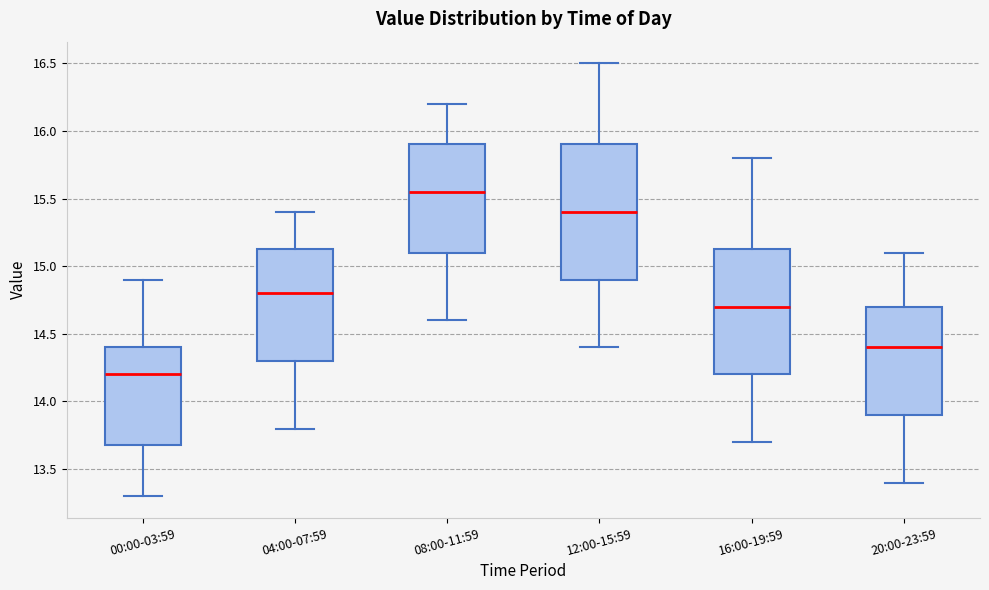

Reading left to right, read every box against the y-axis: the position of its median line, the range the box covers, and the ends of its whiskers. The values are not printed on the chart, so give them approximately, as read against the axis.

00:00-03:59: median 14.20, box 13.70 to 14.40, whiskers 13.30 to 14.90
04:00-07:59: median 14.80, box 14.30 to 15.15, whiskers 13.80 to 15.40
08:00-11:59: median 15.55, box 15.10 to 15.90, whiskers 14.60 to 16.20
12:00-15:59: median 15.40, box 14.90 to 15.90, whiskers 14.40 to 16.50
16:00-19:59: median 14.70, box 14.20 to 15.15, whiskers 13.70 to 15.80
20:00-23:59: median 14.40, box 13.90 to 14.70, whiskers 13.40 to 15.10